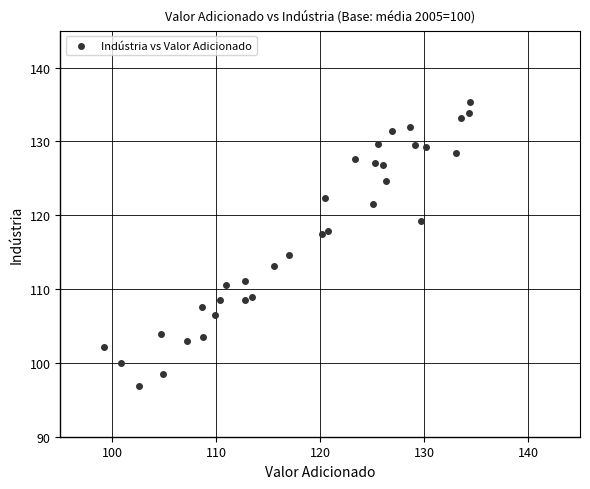

What is the range of Y values (max minus min)?

38.5